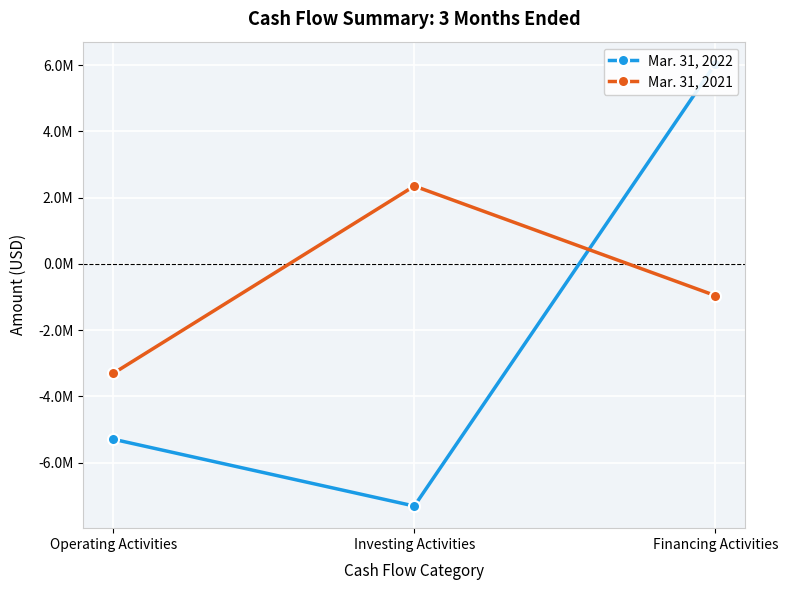

What position from the left is Operating Activities?

1